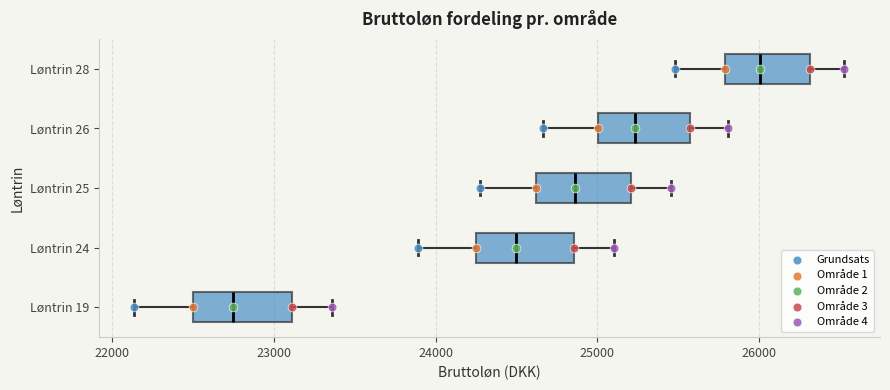

Where is the left edge of the box for Løntrin 24 on the x-axis? The values are not printed on the chart, so give them approximately, as read against the axis.

24200